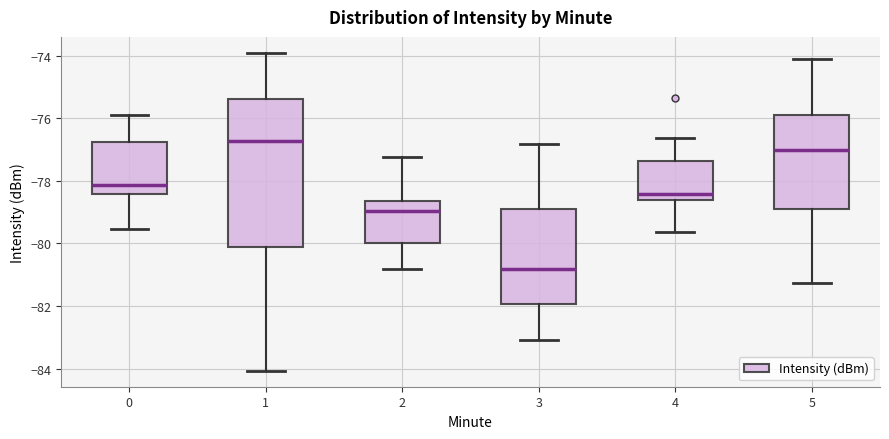

Which box's median line is the lowest?

3